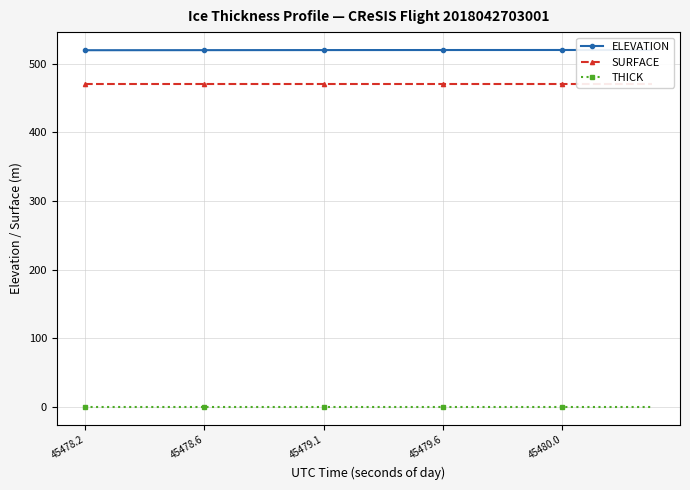

Reading left to right, what are all the values shown in this chart?

ELEVATION: 519.4	519.4	519.4	519.5	519.5	519.5	519.5	519.6	519.6	519.6	519.6	519.6	519.7	519.7	519.7	519.7	519.7	519.7	519.7	519.7
SURFACE: 469.7	469.7	469.7	469.7	469.7	469.7	469.7	469.7	469.7	469.7	469.7	469.7	469.7	469.7	469.7	469.7	469.7	469.7	469.7	469.7
THICK: 0.0	0.0	0.0	0.0	0.0	0.0	0.0	0.0	0.0	0.0	0.0	0.0	0.0	0.0	0.0	0.0	0.0	0.0	0.0	0.0